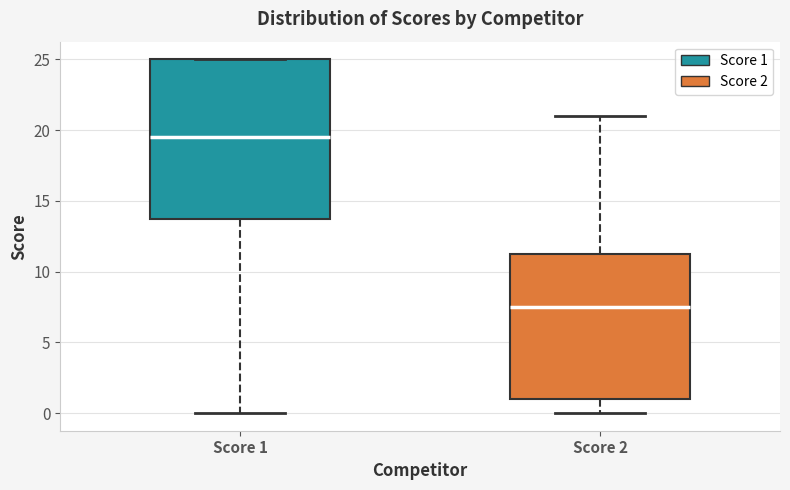

Reading left to right, read every box against the y-axis: the position of its median line, the range the box covers, and the ends of its whiskers. The values are not printed on the chart, so give them approximately, as read against the axis.

Score 1: median 19.5, box 14.0 to 25.0, whiskers 0.0 to 25.0
Score 2: median 7.5, box 1.0 to 11.5, whiskers 0.0 to 21.0